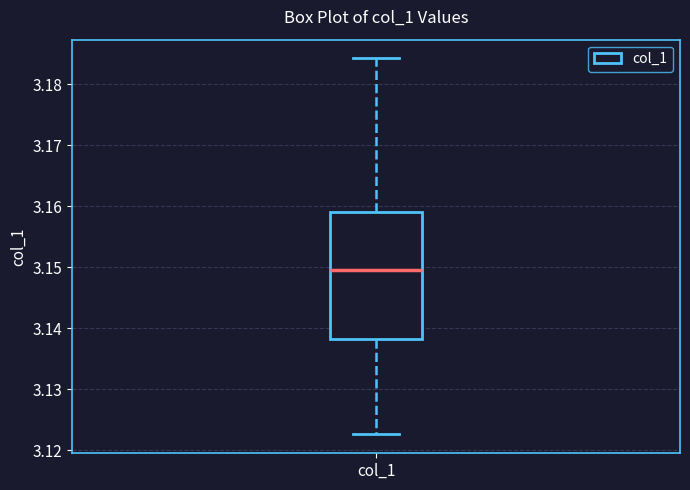

Transcribe this box plot: give where the median line is, the range the box spans, and where the two whiskers end, as read against the y-axis. The values are not printed on the chart, so give them approximately, as read against the axis.

median 3.150, box 3.138 to 3.159, whiskers 3.123 to 3.184